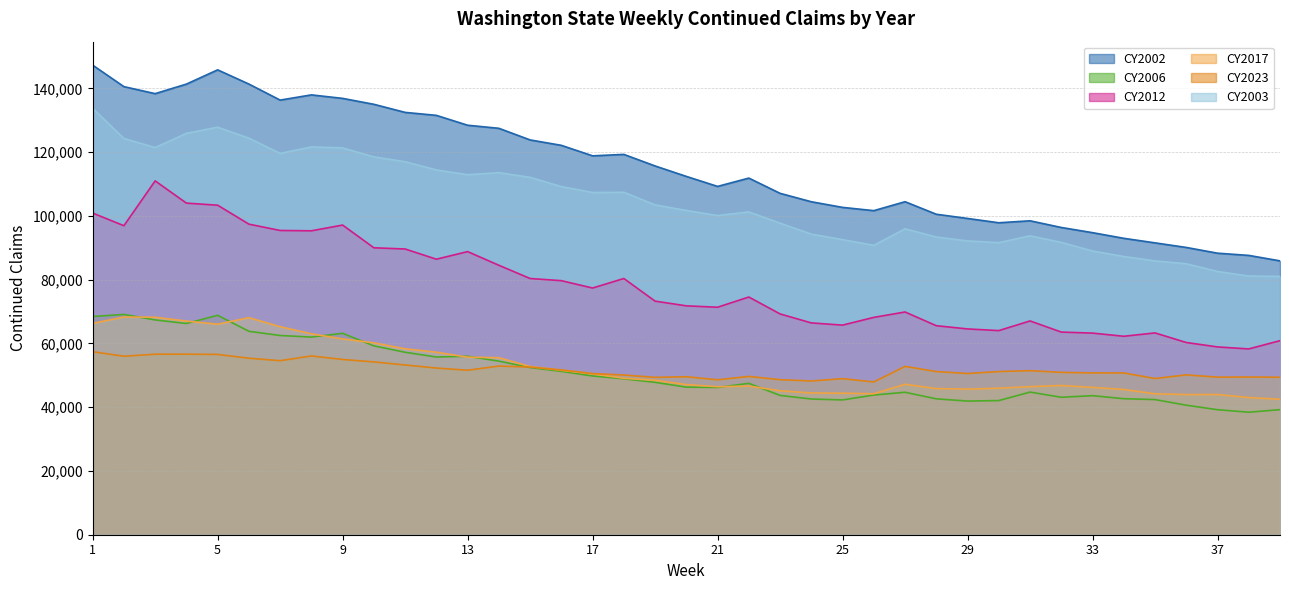

What is the minimum value shown in the chart?

38435